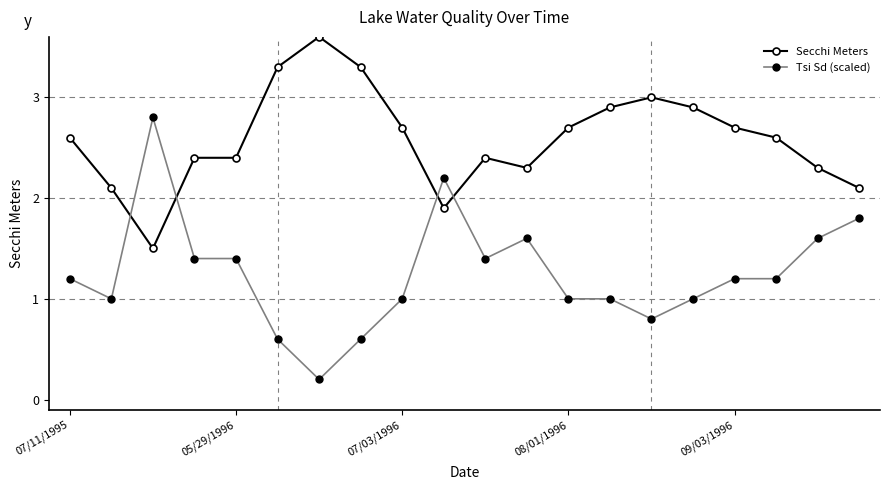

Rank the series by their maximum value, from highest to lowest.

Secchi Meters, Tsi Sd (scaled)